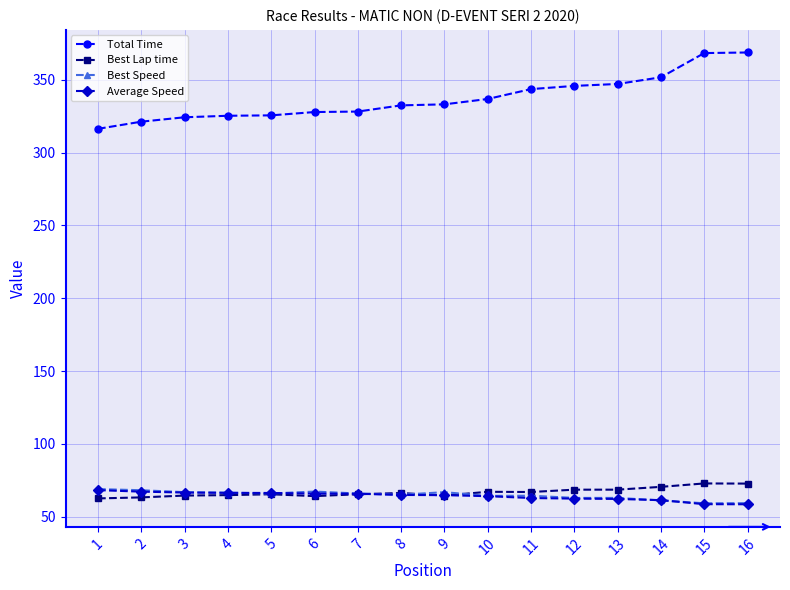

What is the total value across all series at 5?

523.3